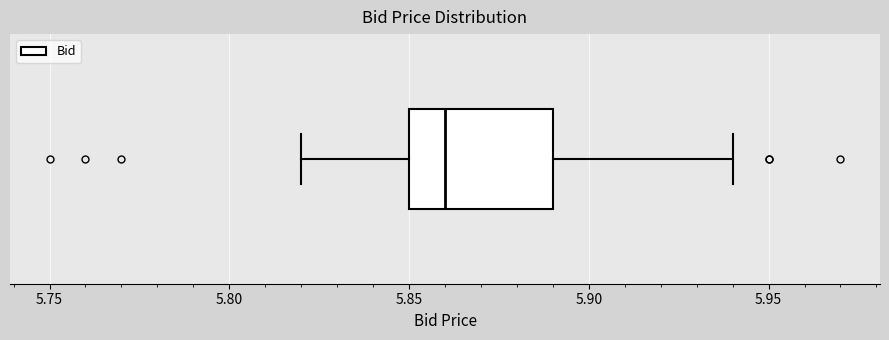

Where does the left whisker of the box end on the x-axis? The values are not printed on the chart, so give them approximately, as read against the axis.

5.82